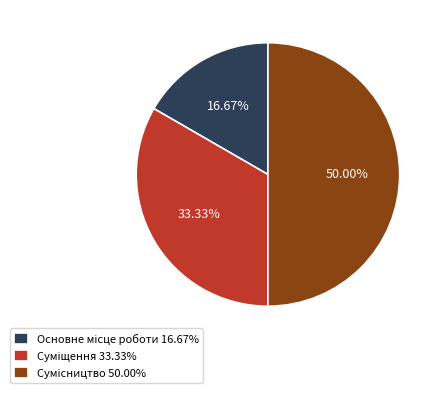

Combined, do Сумісництво and Основне місце роботи account for over 50%?

Yes